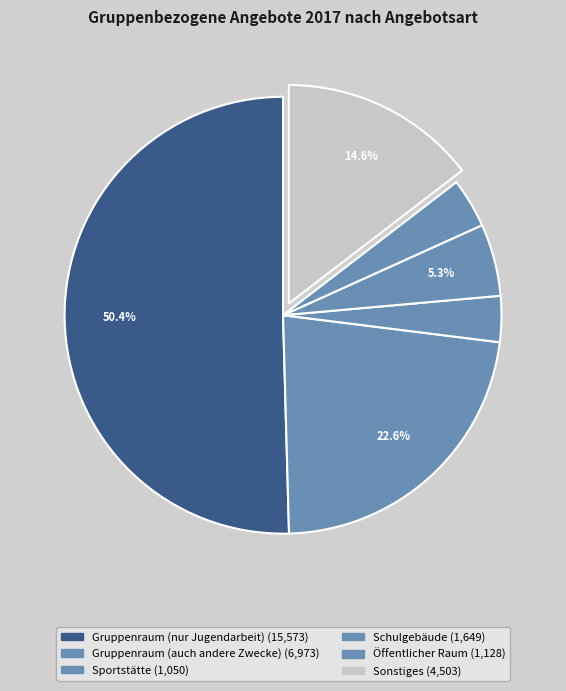

Count the number of slices in the pie.

6